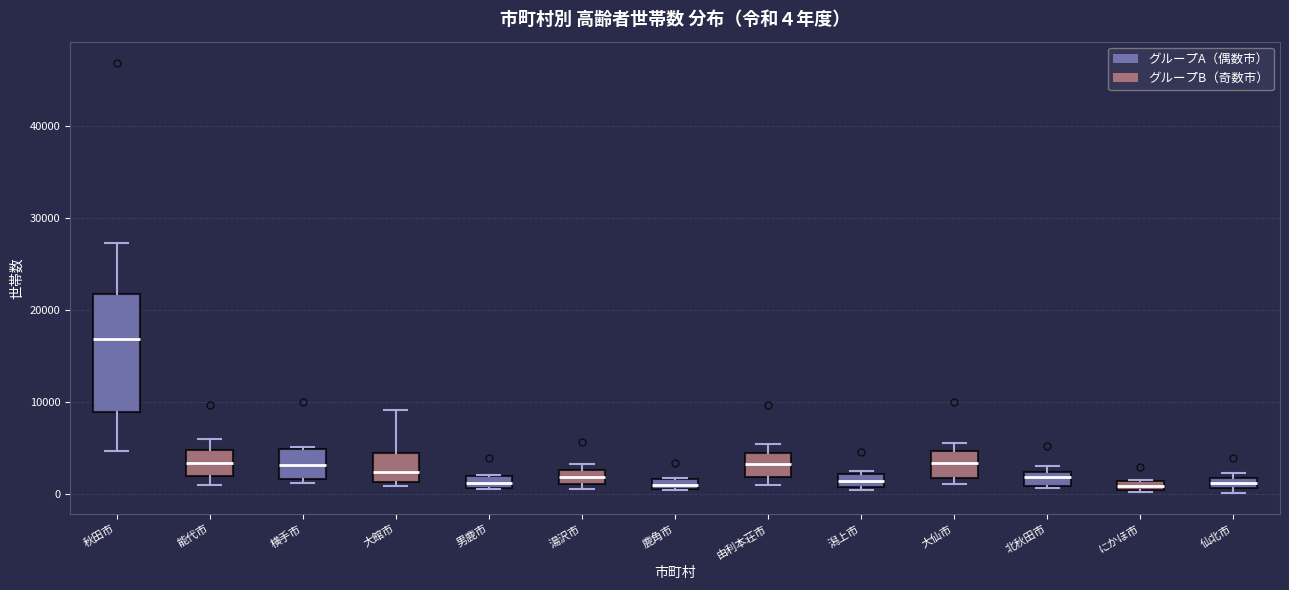

Comparing the boxes themselves (not the whiskers), which one is the tallest?

秋田市